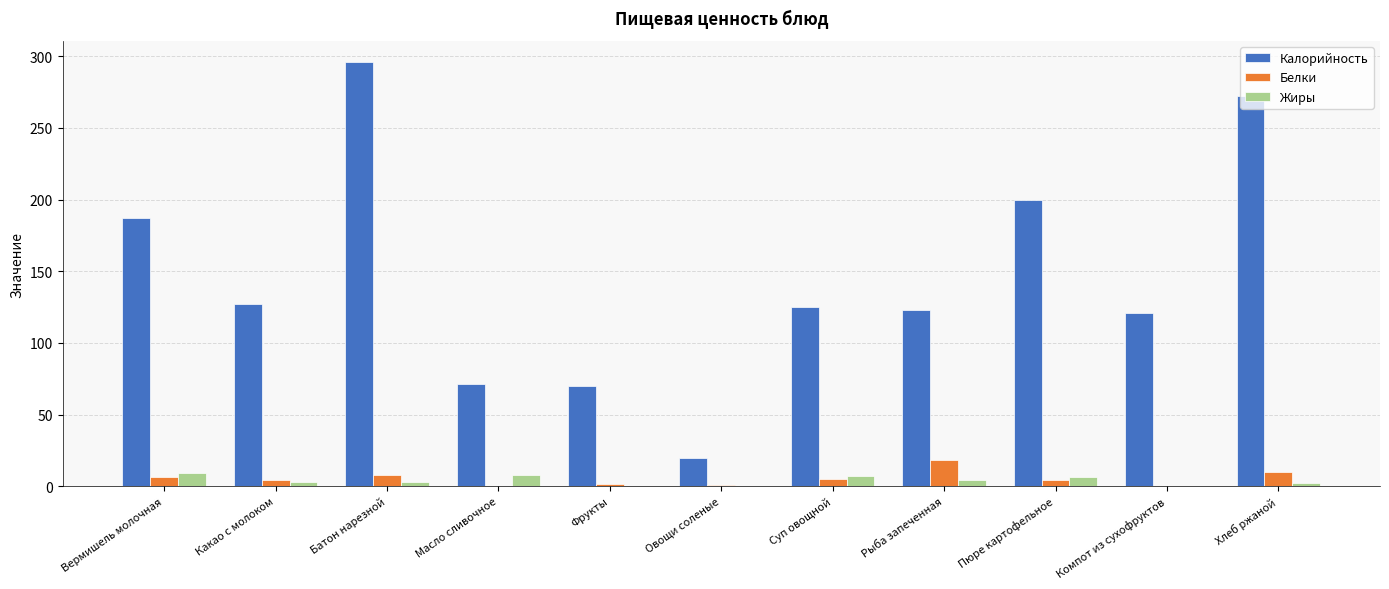

What are all the series names shown in the legend?

Калорийность, Белки, Жиры